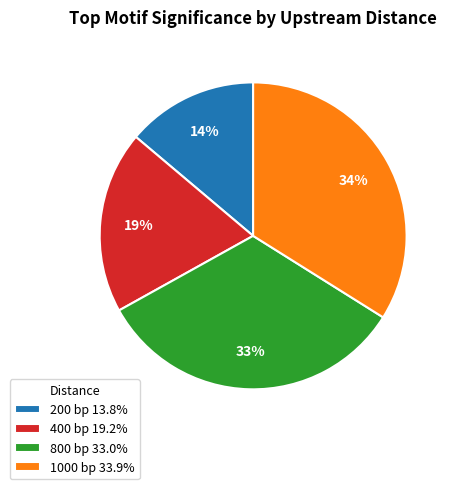

Do 800 bp and 400 bp together represent more than half of the pie?

Yes